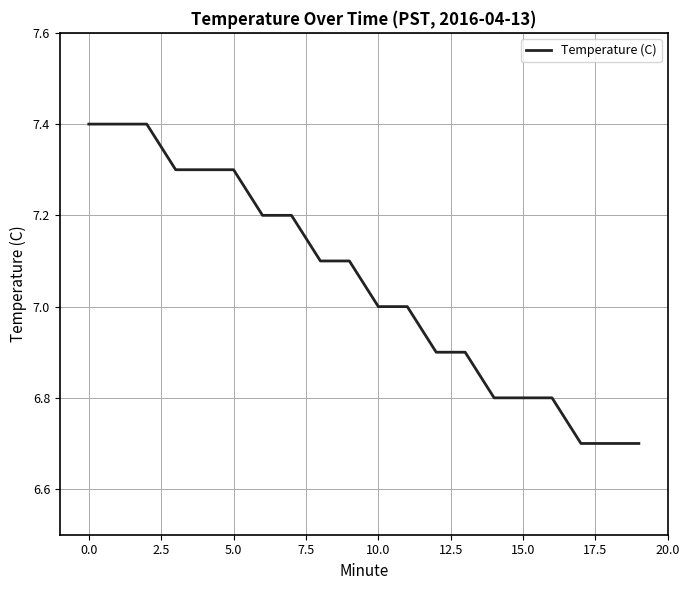

Reading right to left, what are all the values shown in this chart?

6.7	6.7	6.7	6.8	6.8	6.8	6.9	6.9	7.0	7.0	7.1	7.1	7.2	7.2	7.3	7.3	7.3	7.4	7.4	7.4